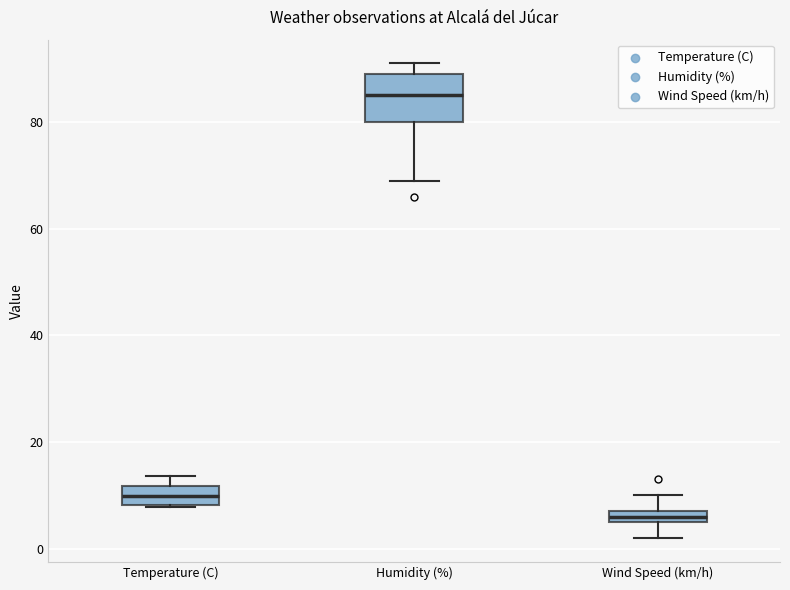

Which box is the tallest, from its lower edge to its upper edge?

Humidity (%)